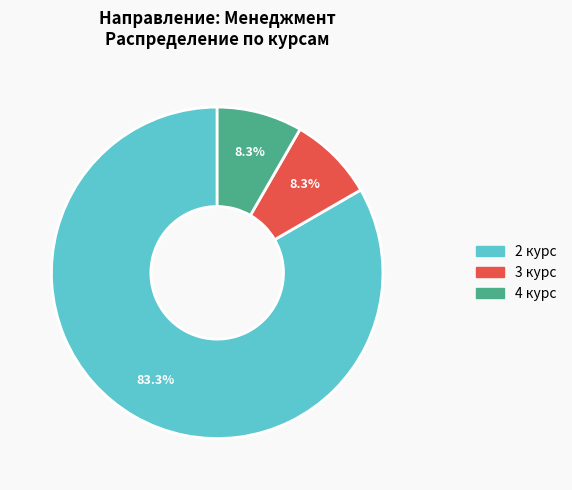

What is the largest slice in the pie chart?

2 курс